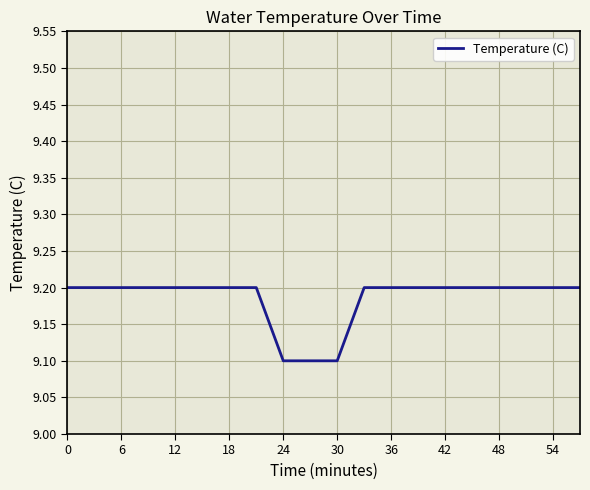

How many lines are shown in the chart?

1